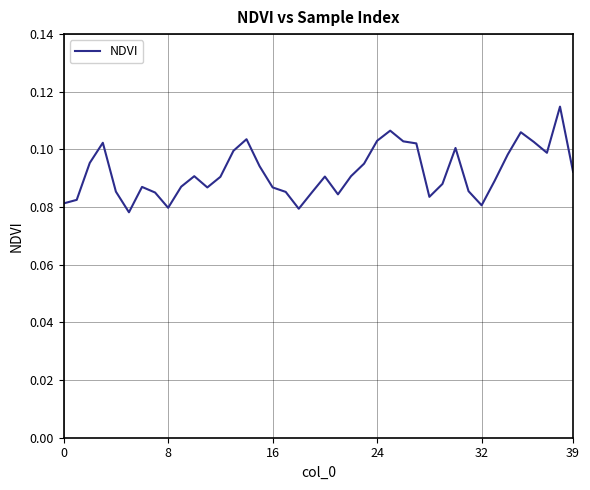

Does the chart display data point markers on the line(s)?

No